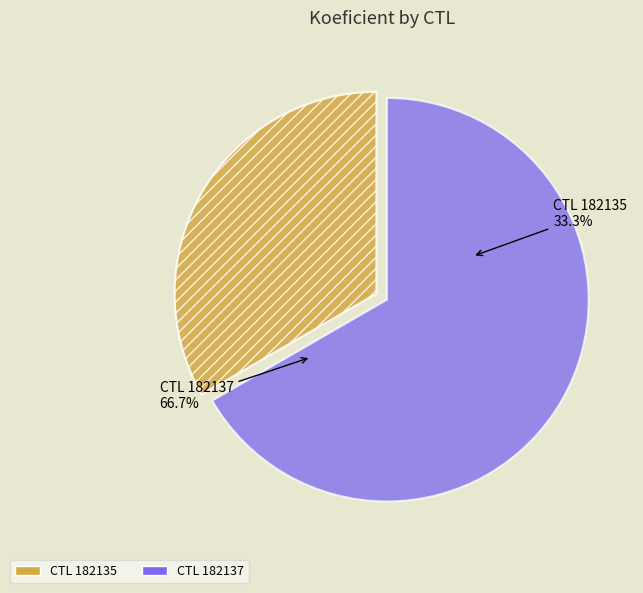

Rank the categories by value from lowest to highest.

182135, 182137